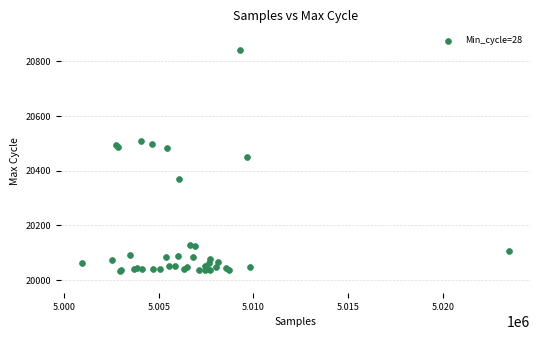

What Y value in the scatter plot is closest to 20436?

20450